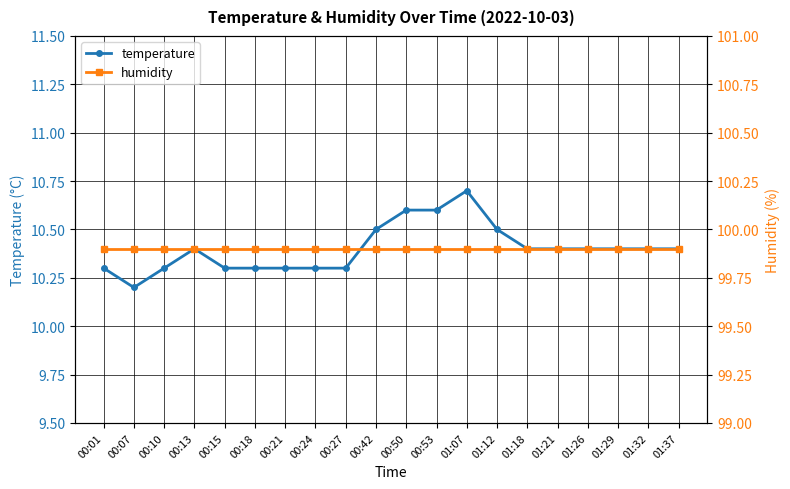

True or false: humidity and temperature intersect in this chart.

False